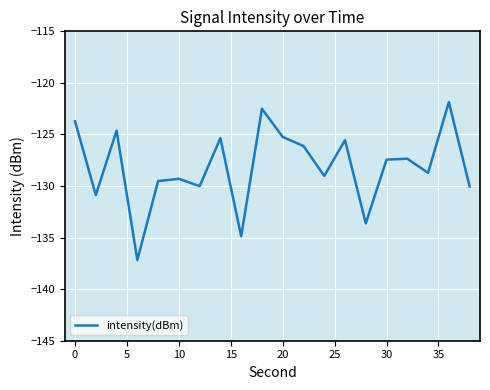

What is the difference between the maximum and minimum values?

15.3